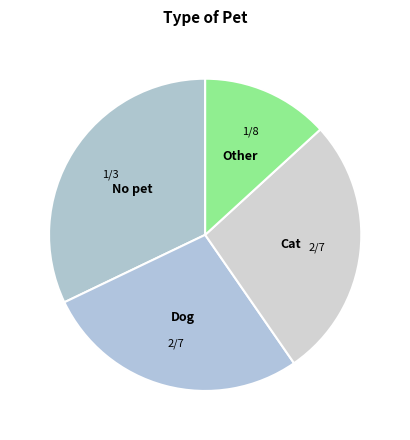

Which has a higher value, No pet or Other?

No pet